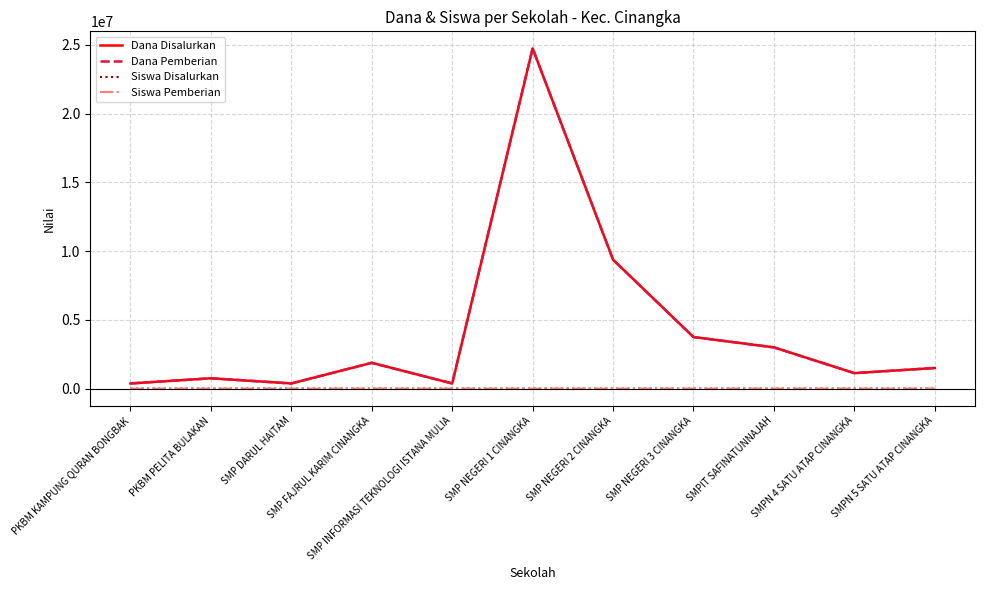

How many lines are shown in the chart?

4